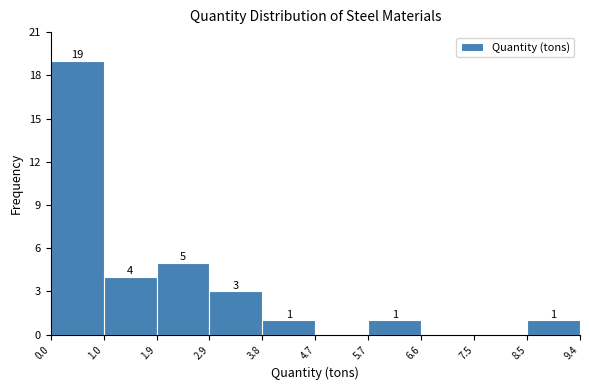

Over which range of the x-axis is the bar tallest?

0.0 to 1.0